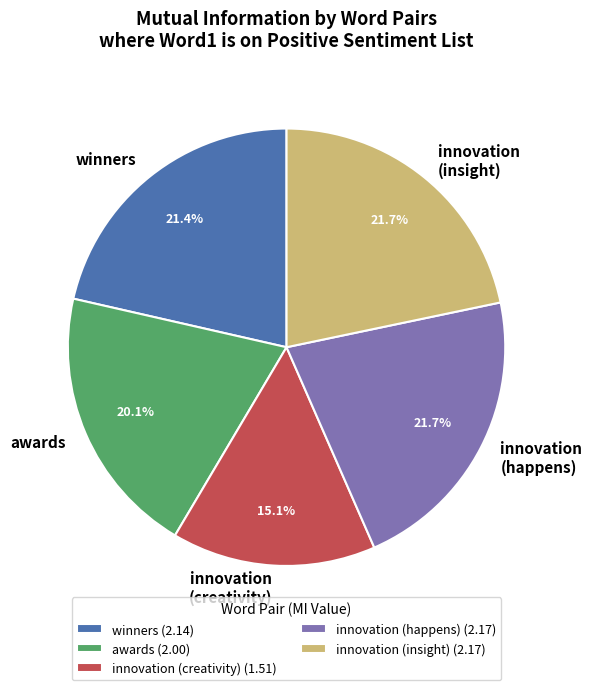

What is the ratio of the value at innovation (creativity) to the value at innovation (insight)?

0.7